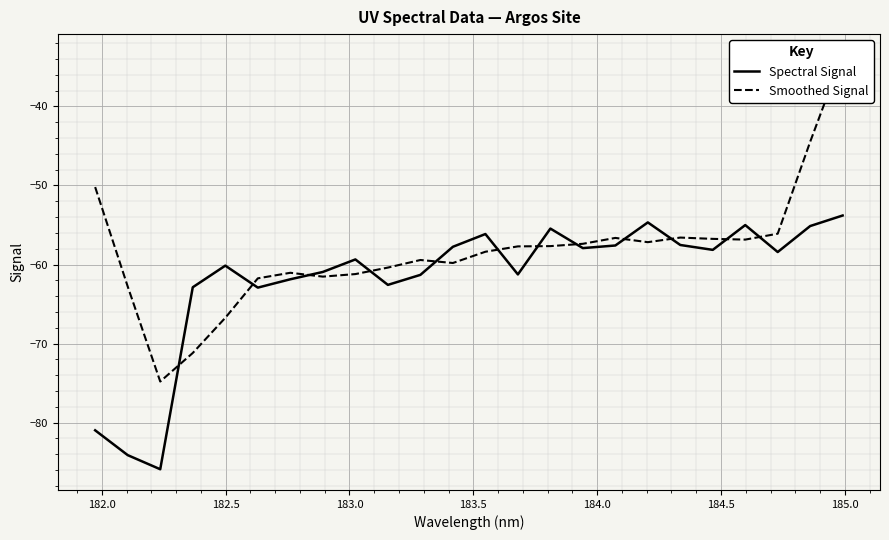

What is the highest value of the Spectral Signal series?

-53.8